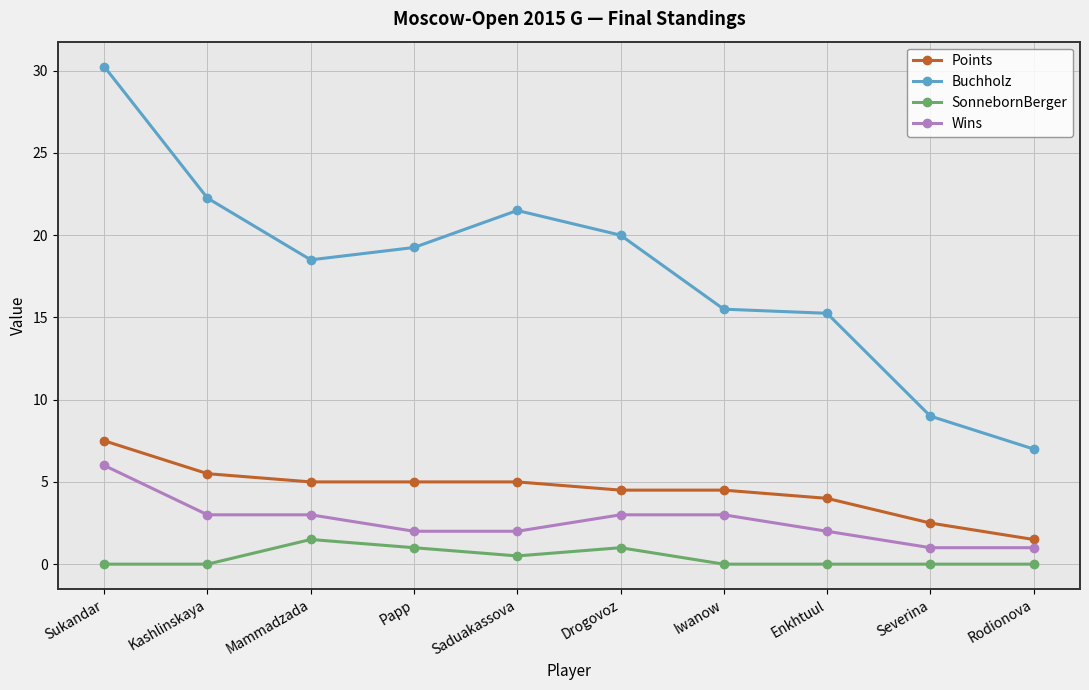

What position from the right is Papp?

7